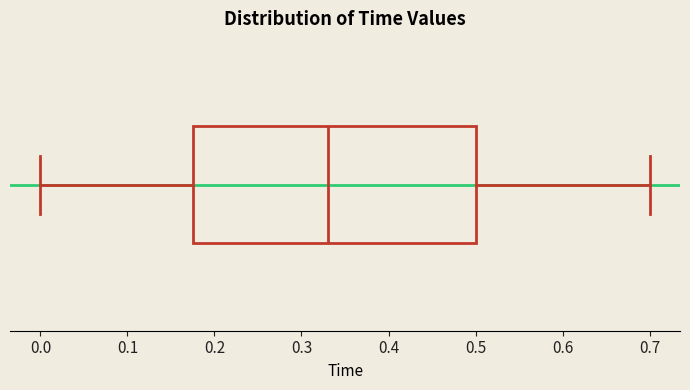

Where is the left edge of the box on the x-axis? The values are not printed on the chart, so give them approximately, as read against the axis.

0.18